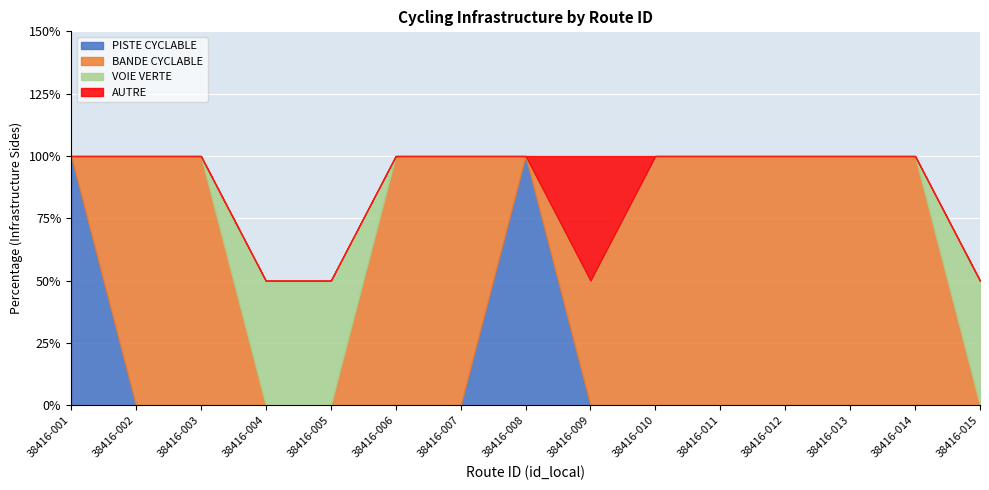

How many VOIE VERTE values are between 0 and 1?

15